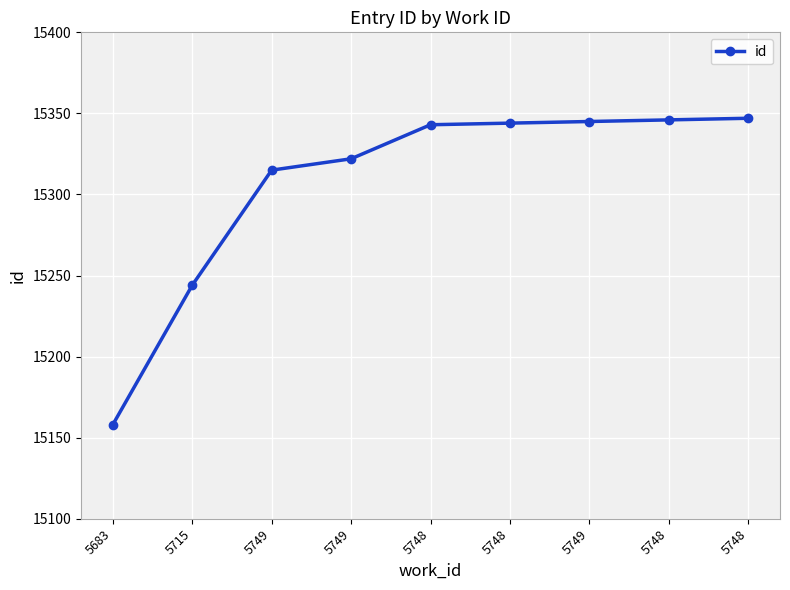

At which label does the data first exceed 15343?

5748